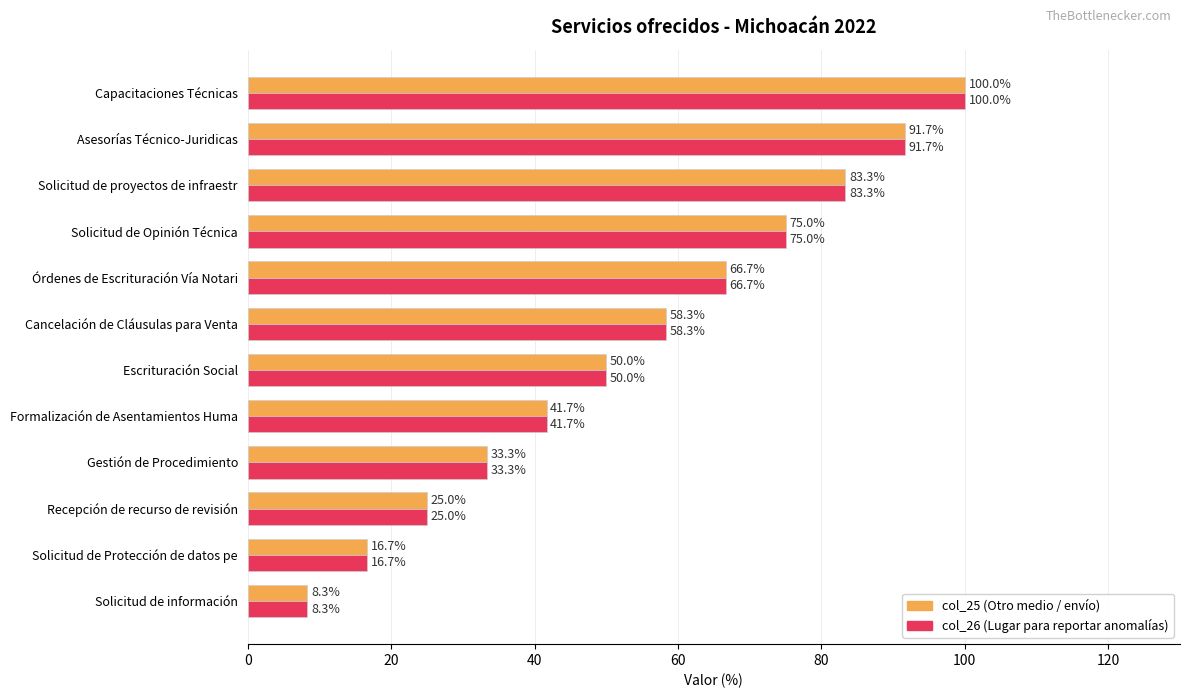

What is the minimum value shown in the chart?

8.3